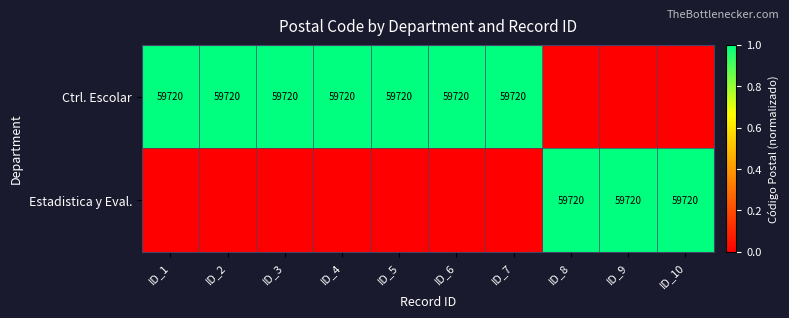

True or false: Estadistica y Eval. has a value of 59720 at ID_10.

True